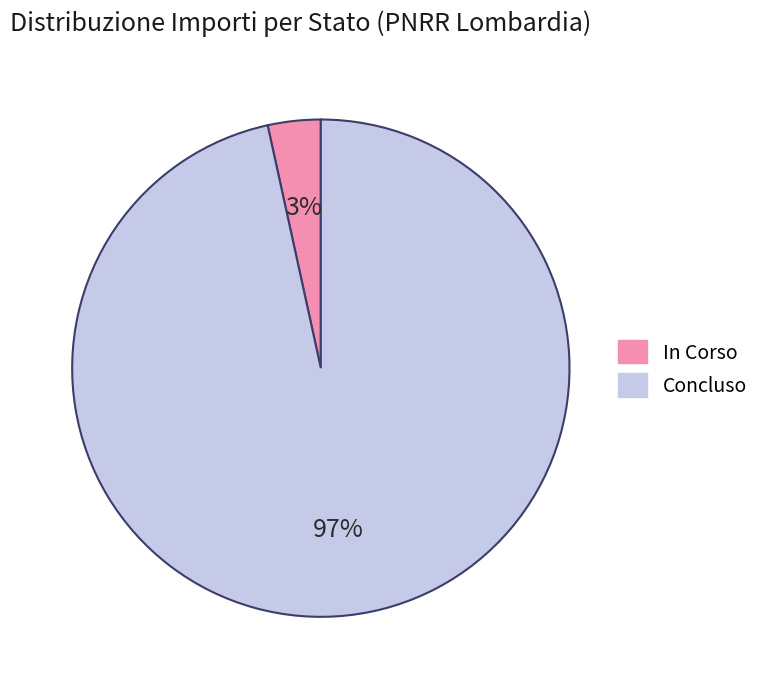

To the nearest percent, what is the combined percentage of In Corso and Concluso?

100%